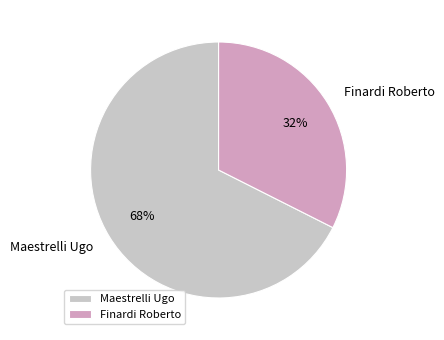

Approximately how many times larger is the value at Finardi Roberto compared to Maestrelli Ugo?

0.5